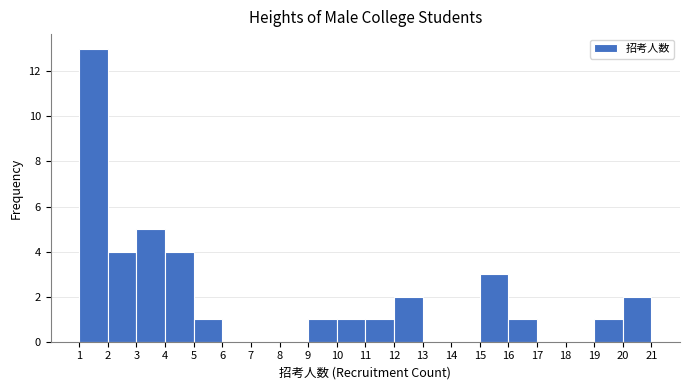

Reading left to right, transcribe this chart: for each bar, give the range it covers on the x-axis and its height. The values are not printed on the chart, so give them approximately, as read against the axis.

1 to 2: 13
2 to 3: 4
3 to 4: 5
4 to 5: 4
5 to 6: 1
6 to 7: 0
7 to 8: 0
8 to 9: 0
9 to 10: 1
10 to 11: 1
11 to 12: 1
12 to 13: 2
13 to 14: 0
14 to 15: 0
15 to 16: 3
16 to 17: 1
17 to 18: 0
18 to 19: 0
19 to 20: 1
20 to 21: 2